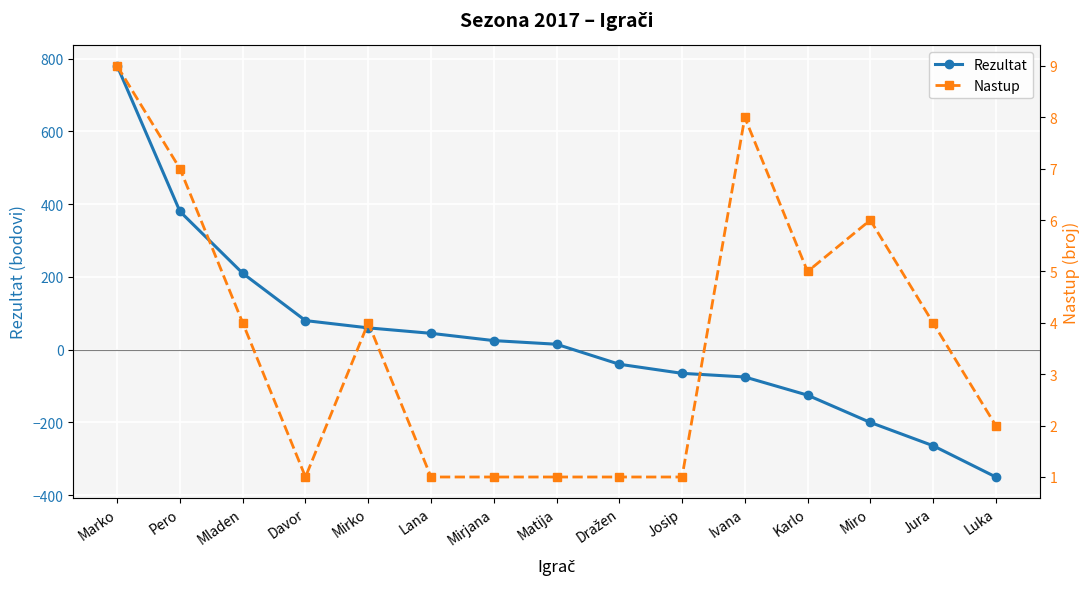

What is the total value across all series at Mladen?

214